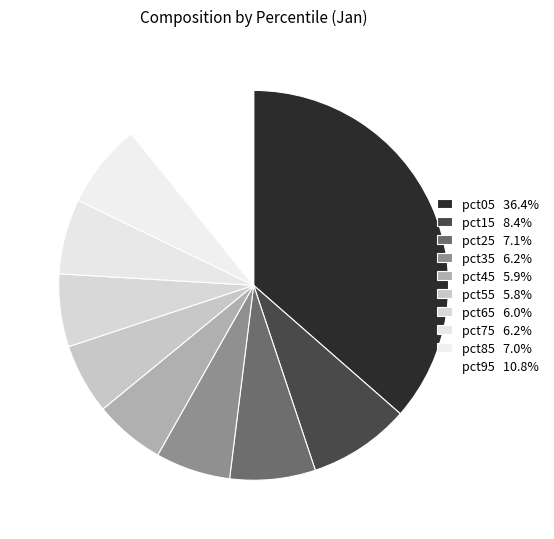

To the nearest percent, what is the combined percentage of pct65 and pct55?

12%